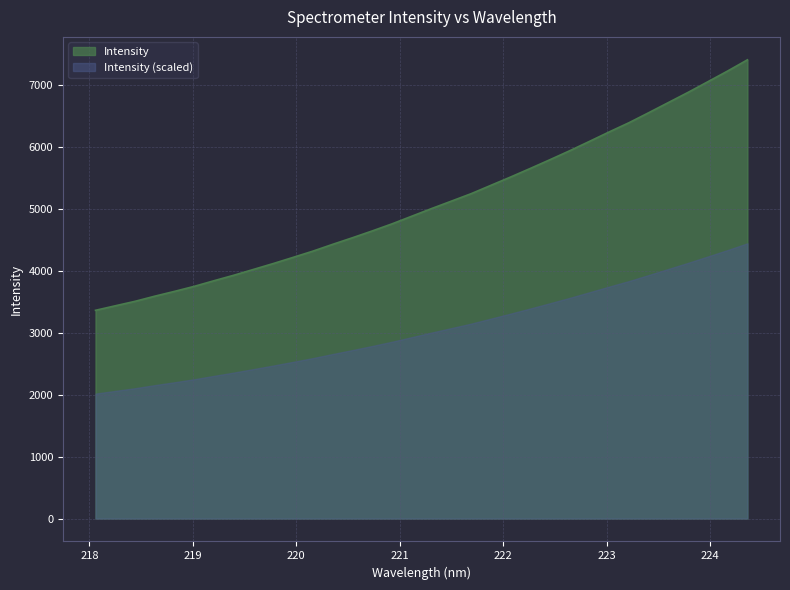

At which label is the value closest to 5389?

221.8812